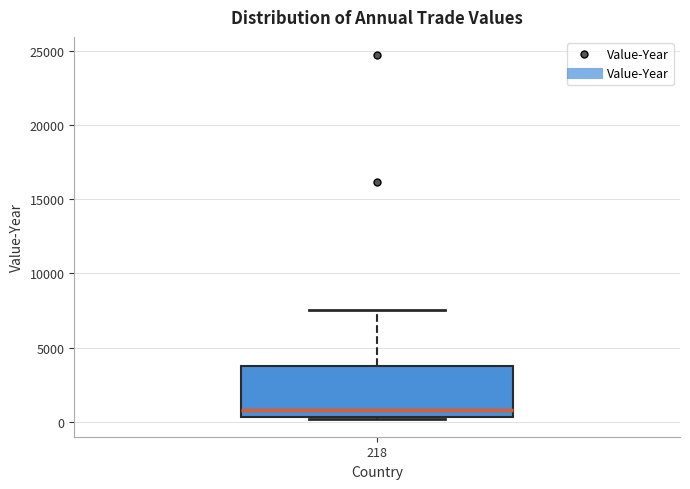

Where is the upper edge of the box at x = 218 on the y-axis? The values are not printed on the chart, so give them approximately, as read against the axis.

3500